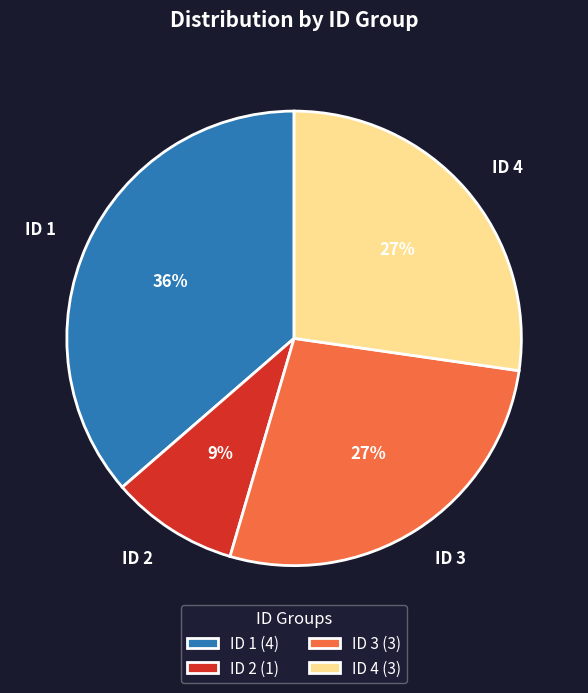

Approximately how many times larger is the value at ID 2 compared to ID 3?

0.3